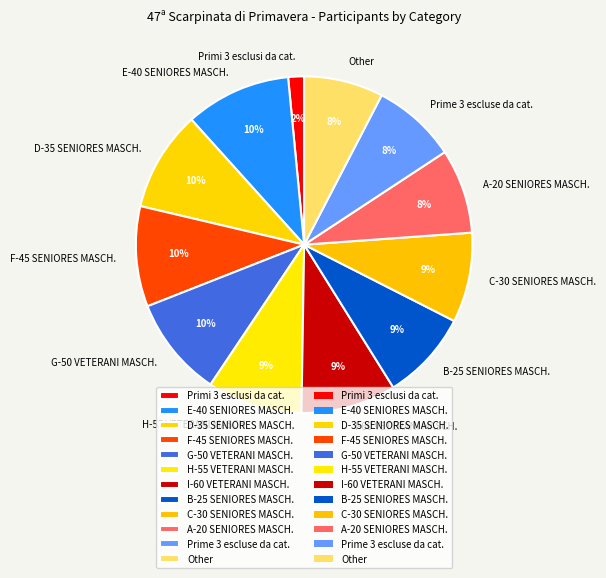

Which category has the smallest portion of the pie?

Primi 3 esclusi da cat.